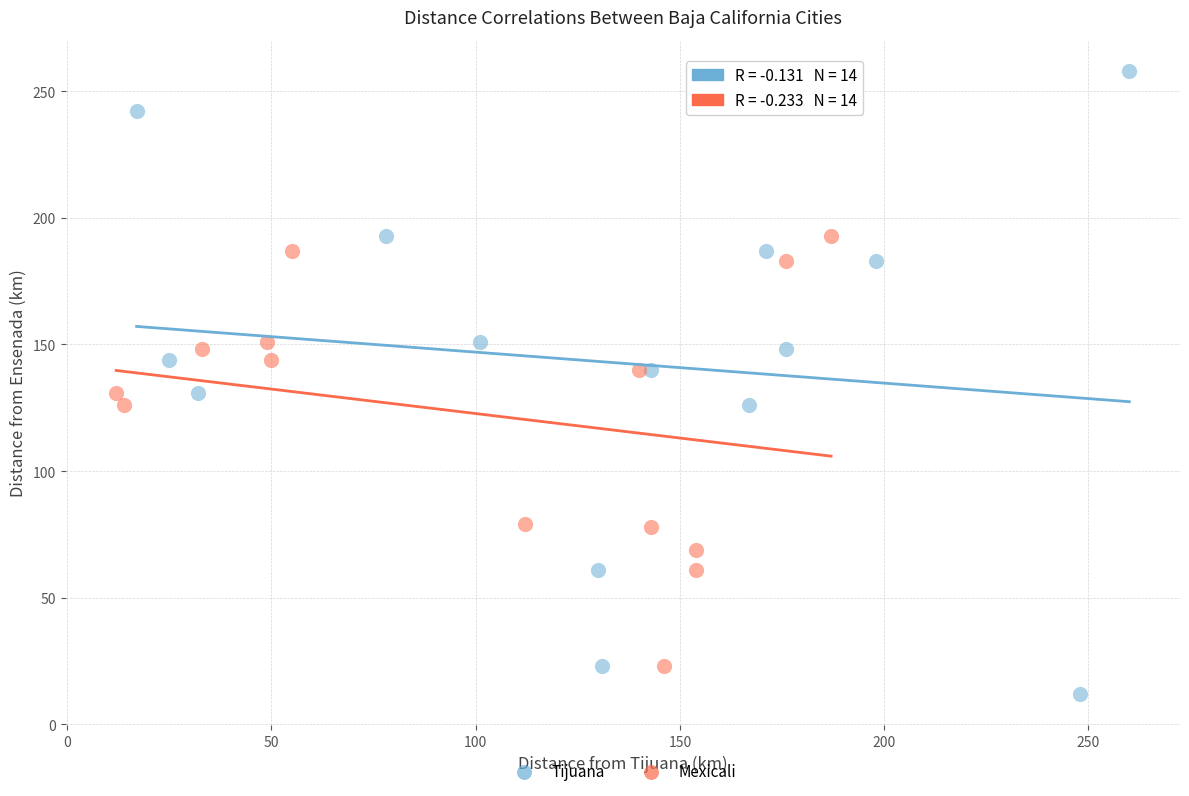

What are all the series names shown in the legend?

Tijuana, Mexicali